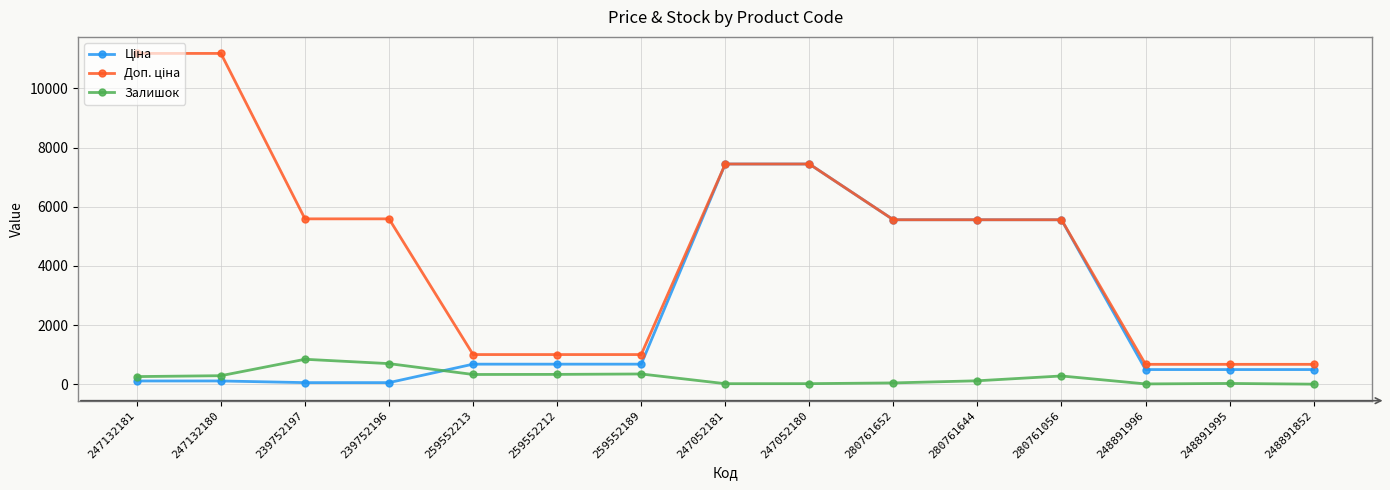

What is the maximum value shown in the chart?

11182.0